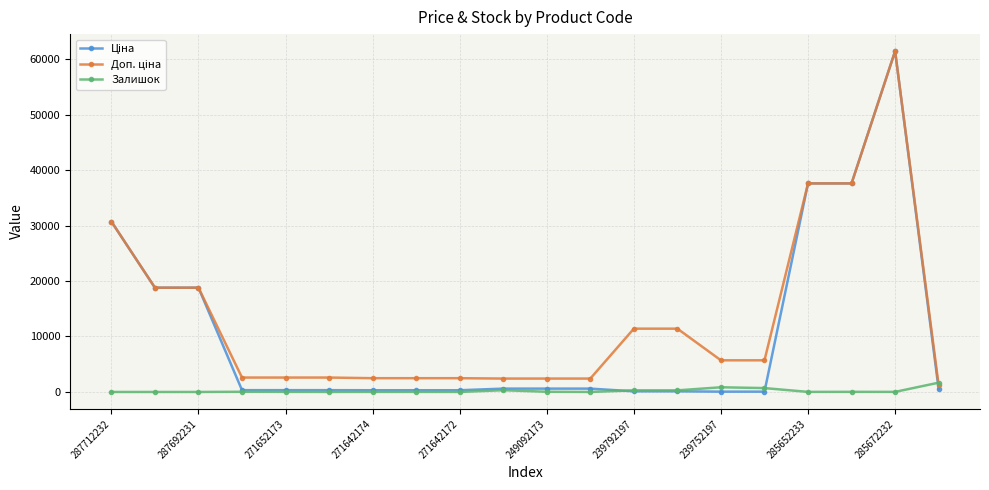

True or false: Доп. ціна and Ціна intersect in this chart.

False